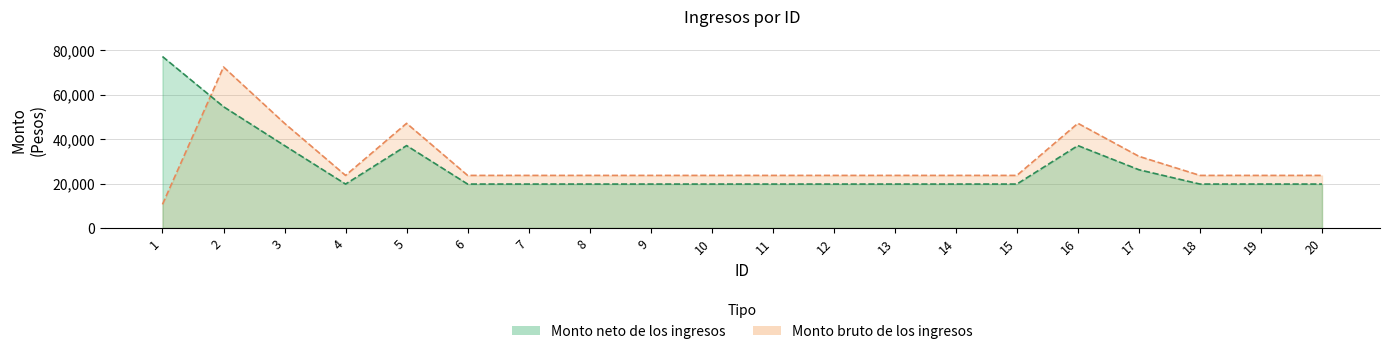

Is it true that Monto bruto de los ingresos equals 72466.4 at 2?

True